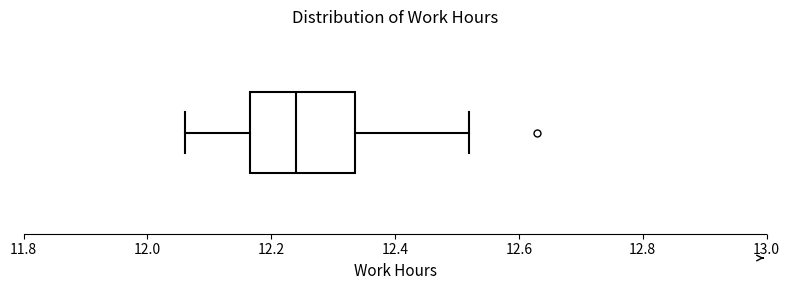

Where does the median line of the box sit on the x-axis? The values are not printed on the chart, so give them approximately, as read against the axis.

12.24